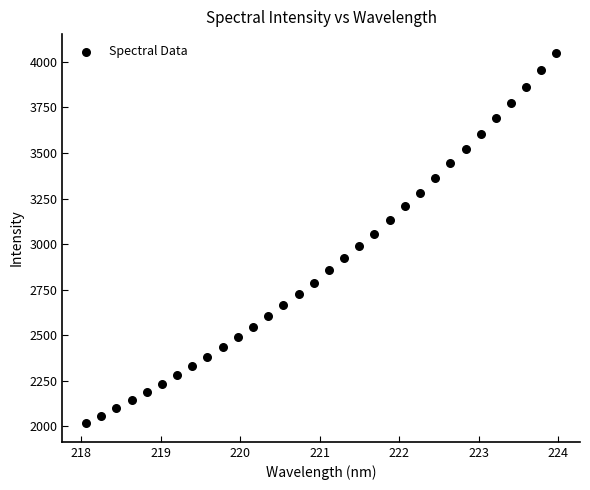

What is the range of Y values (max minus min)?

2033.6